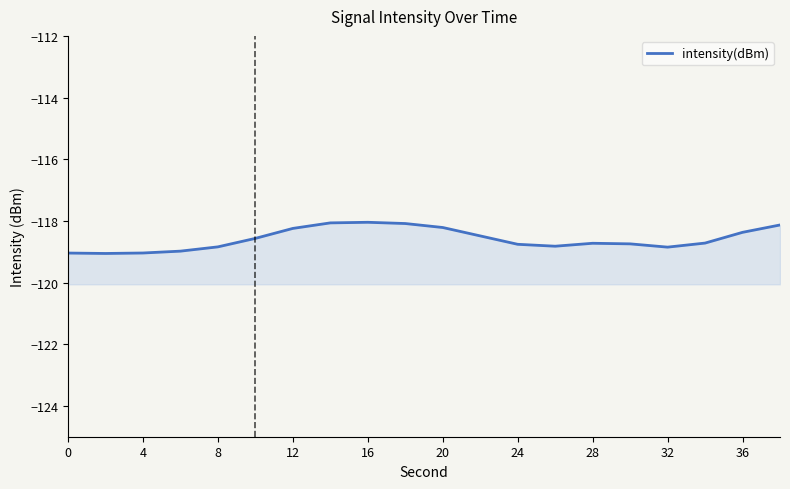

What is the average value?

-118.6